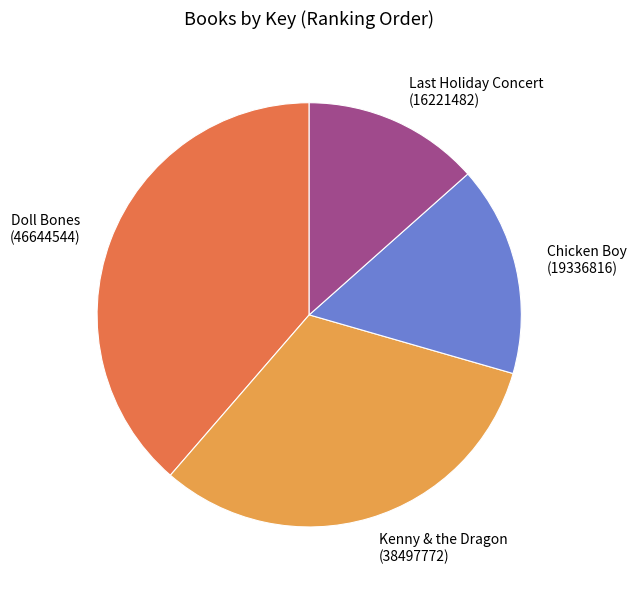

How many segments does this pie chart have?

4